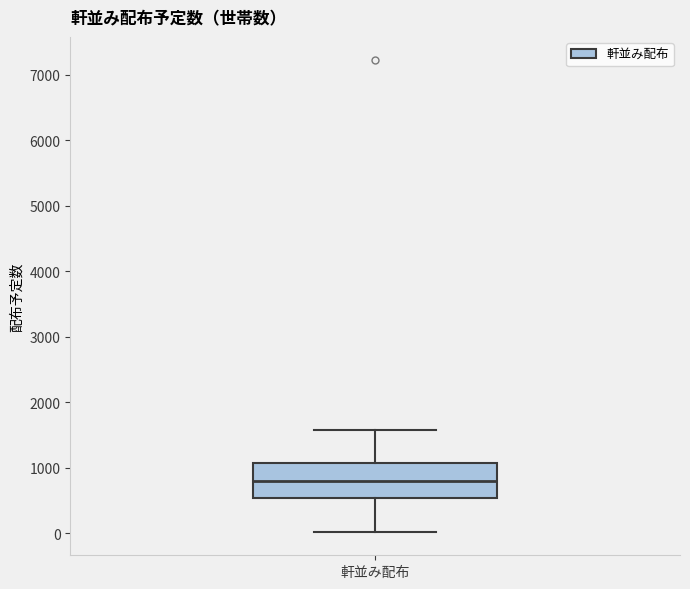

Transcribe this box plot: give where the median line is, the range the box spans, and where the two whiskers end, as read against the y-axis. The values are not printed on the chart, so give them approximately, as read against the axis.

median 800, box 500 to 1100, whiskers 0 to 1600